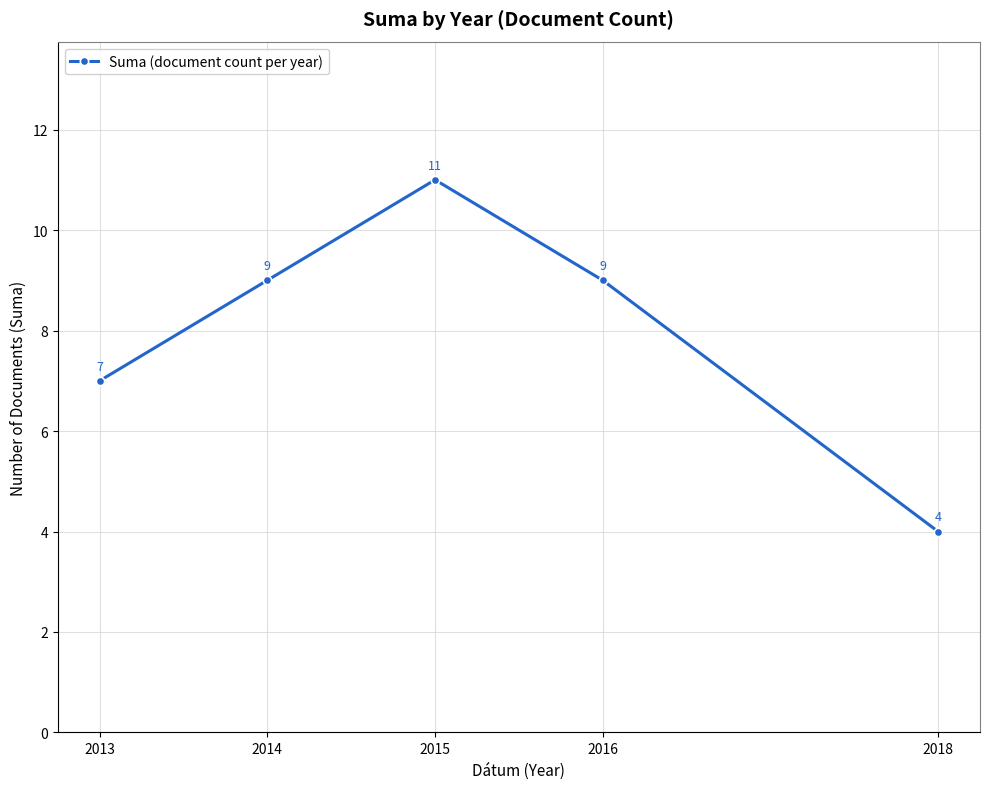

How many lines are shown in the chart?

1